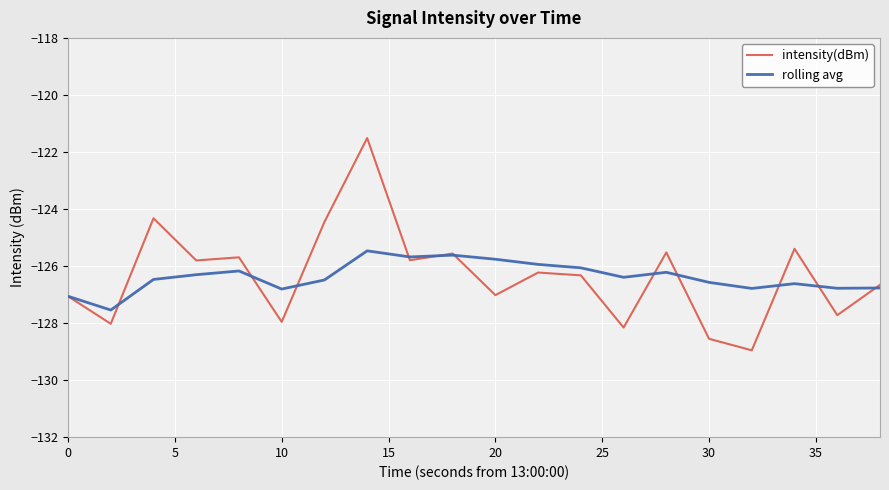

Rank the series by their maximum value, from highest to lowest.

intensity(dBm), rolling avg